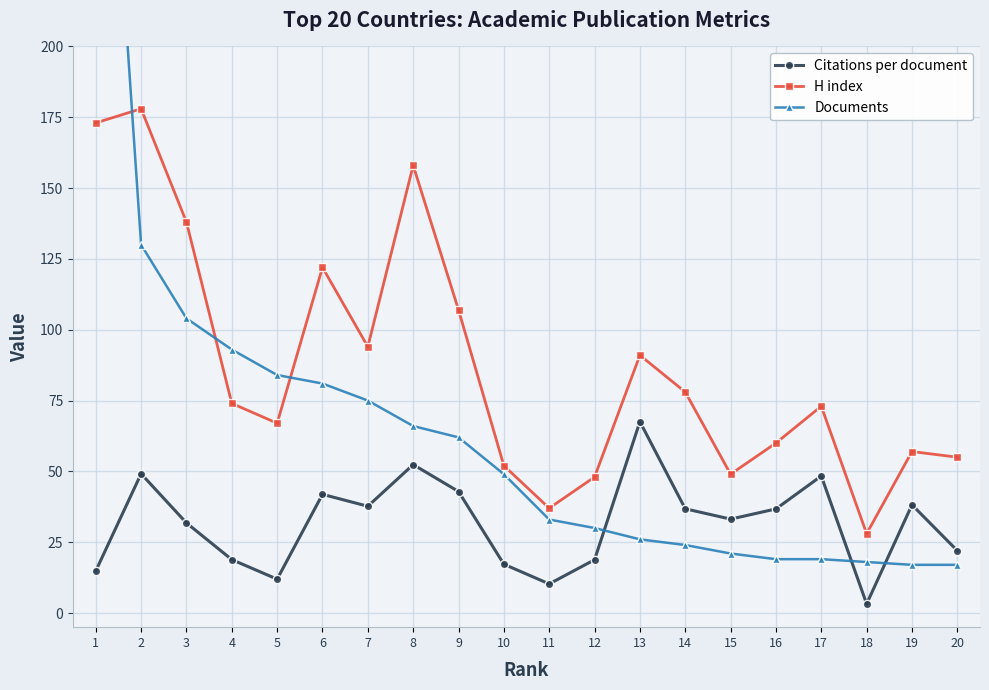

What is the difference between the second highest and minimum values in the Citations per document series?

49.2